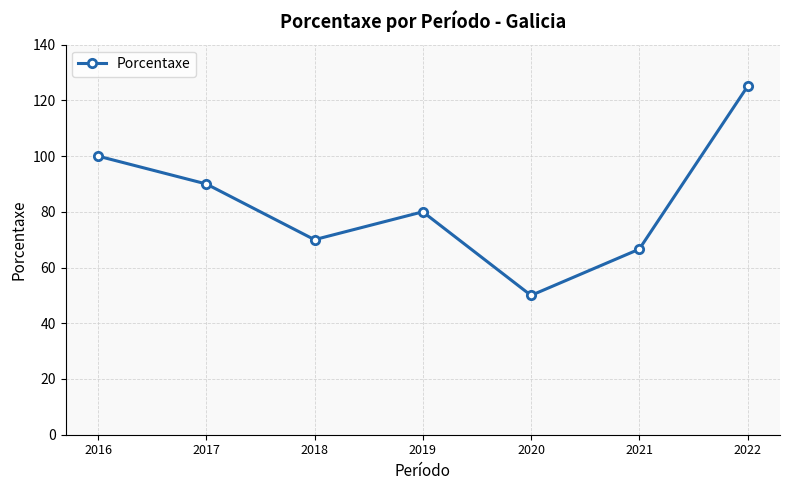

Is it true that the value at 2017 is 90.0?

True